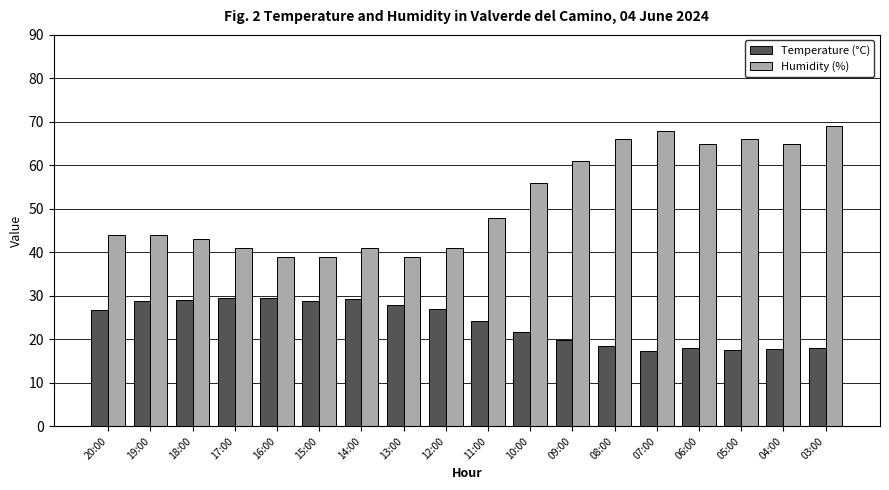

What are all the series names shown in the legend?

Temperature (°C), Humidity (%)